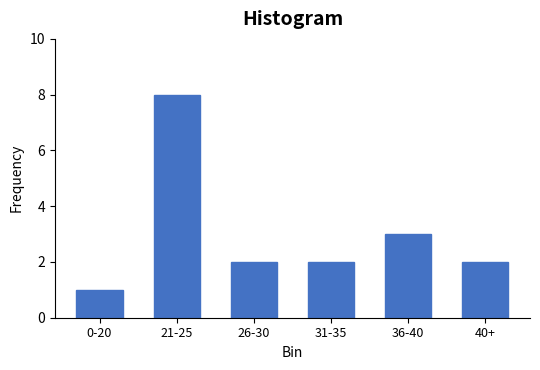

Reading left to right, transcribe all the data shown in this chart.

1	8	2	2	3	2